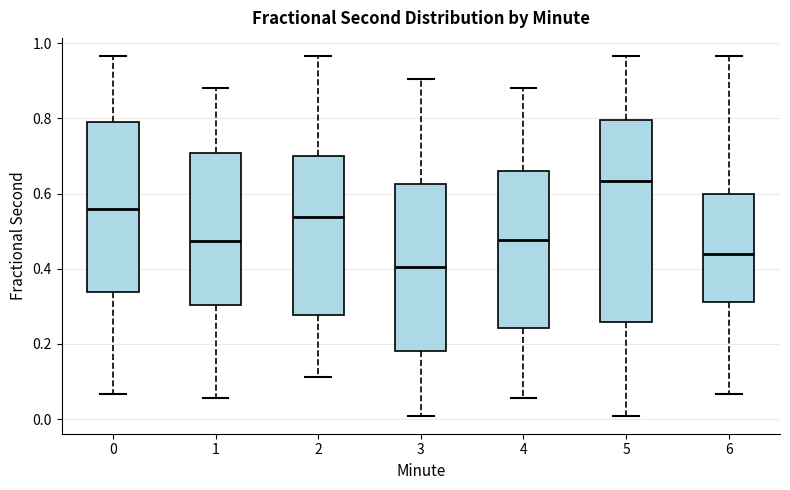

Which box's median line is the highest?

5